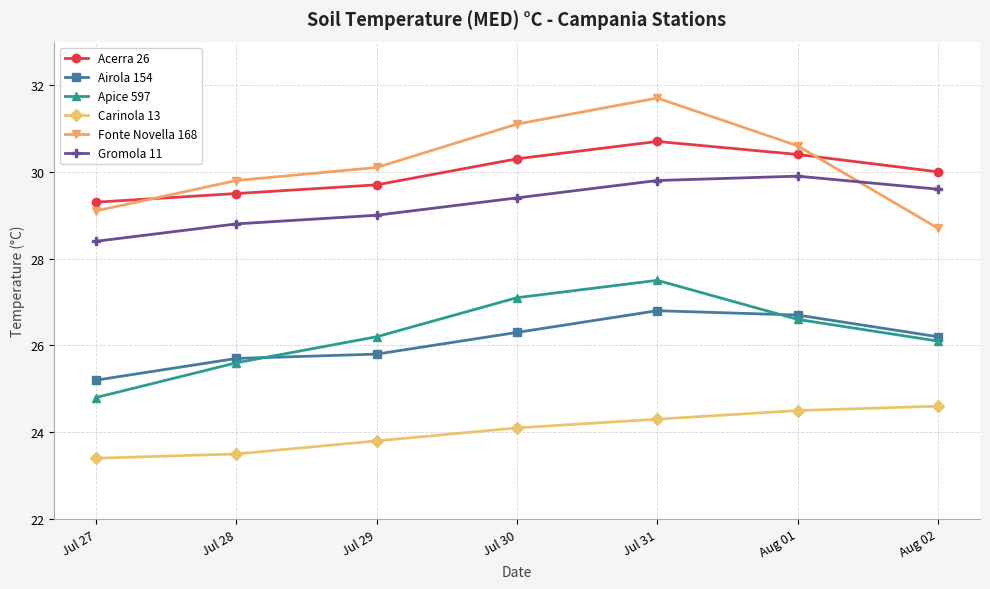

Count the Airola 154 values in the range 25 to 26.

3